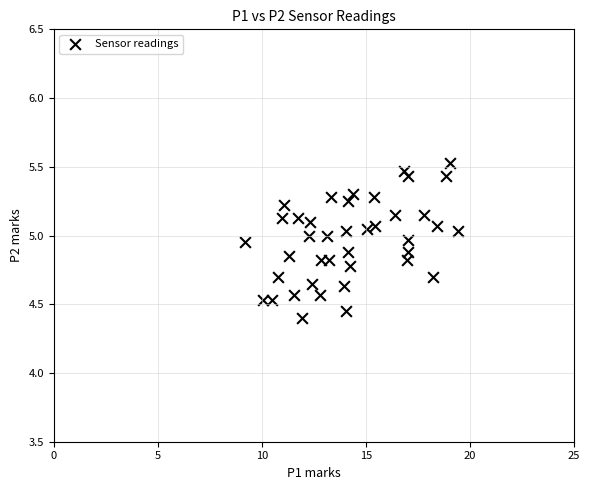

What is the range of Y values (max minus min)?

1.1